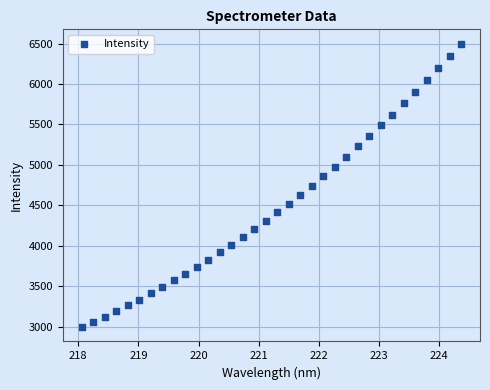

What is the range of X values (max minus min)?

6.3